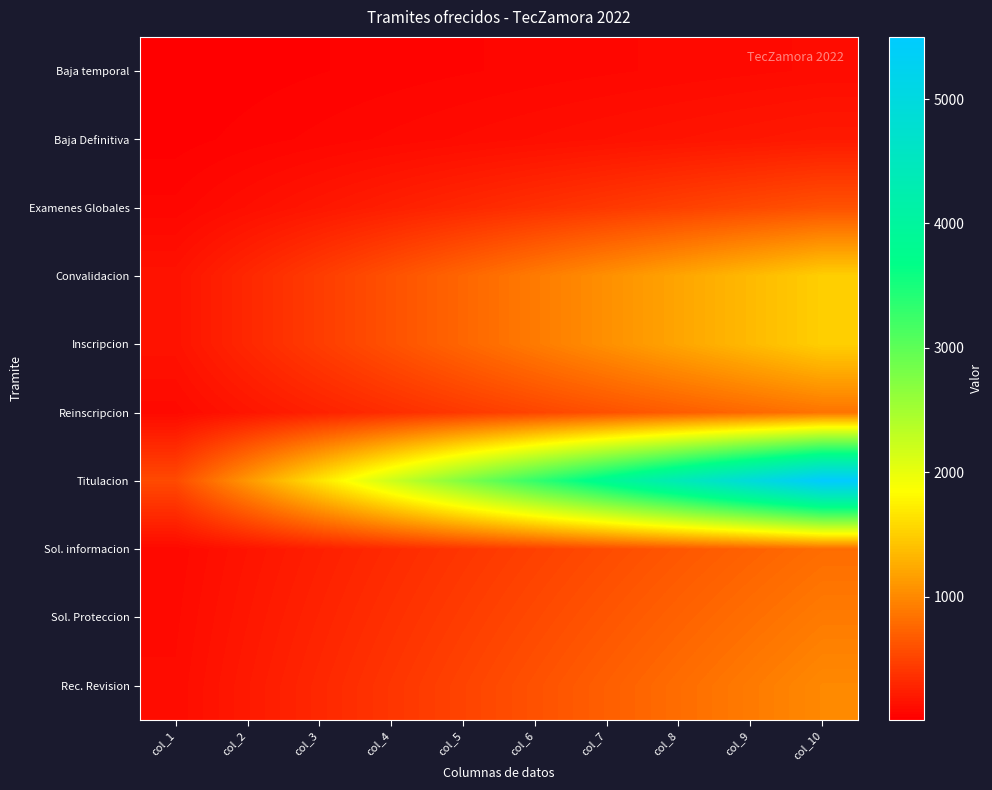

Reading left to right, what are all the values shown in this chart?

Baja temporal: col_1=10	col_2=20	col_3=30	col_4=40	col_5=50	col_6=60	col_7=70	col_8=80	col_9=90	col_10=100
Baja Definitiva: col_1=20	col_2=40	col_3=60	col_4=80	col_5=100	col_6=120	col_7=140	col_8=160	col_9=180	col_10=200
Examenes Globales: col_1=60	col_2=120	col_3=180	col_4=240	col_5=300	col_6=360	col_7=420	col_8=480	col_9=540	col_10=600
Convalidacion: col_1=150	col_2=300	col_3=450	col_4=600	col_5=750	col_6=900	col_7=1050	col_8=1200	col_9=1350	col_10=1500
Inscripcion: col_1=150	col_2=300	col_3=450	col_4=600	col_5=750	col_6=900	col_7=1050	col_8=1200	col_9=1350	col_10=1500
Reinscripcion: col_1=85	col_2=170	col_3=255	col_4=340	col_5=425	col_6=510	col_7=595	col_8=680	col_9=765	col_10=850
Titulacion: col_1=550	col_2=1100	col_3=1650	col_4=2200	col_5=2750	col_6=3300	col_7=3850	col_8=4400	col_9=4950	col_10=5500
Sol. informacion: col_1=80	col_2=160	col_3=240	col_4=320	col_5=400	col_6=480	col_7=560	col_8=640	col_9=720	col_10=800
Sol. Proteccion: col_1=90	col_2=180	col_3=270	col_4=360	col_5=450	col_6=540	col_7=630	col_8=720	col_9=810	col_10=900
Rec. Revision: col_1=100	col_2=200	col_3=300	col_4=400	col_5=500	col_6=600	col_7=700	col_8=800	col_9=900	col_10=1000